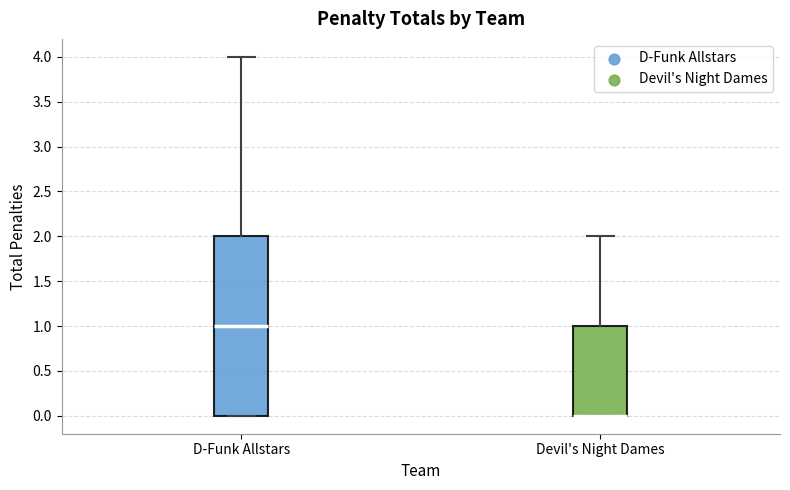

Where is the upper edge of the box for D-Funk Allstars on the y-axis? The values are not printed on the chart, so give them approximately, as read against the axis.

2